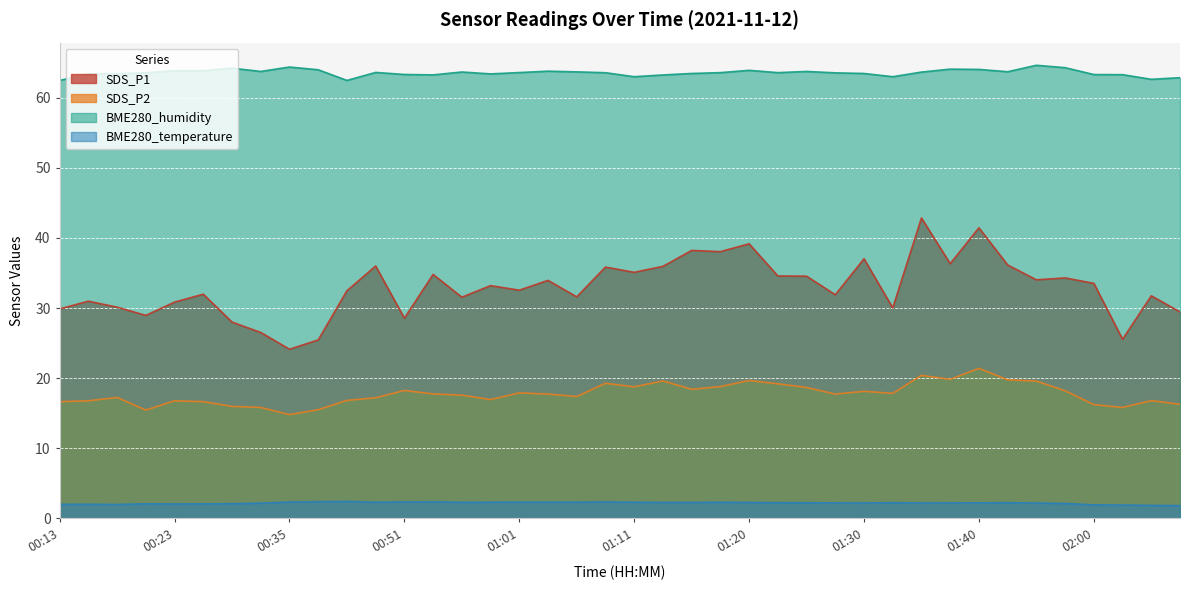

What is the label of the 18th point from the left?

01:03